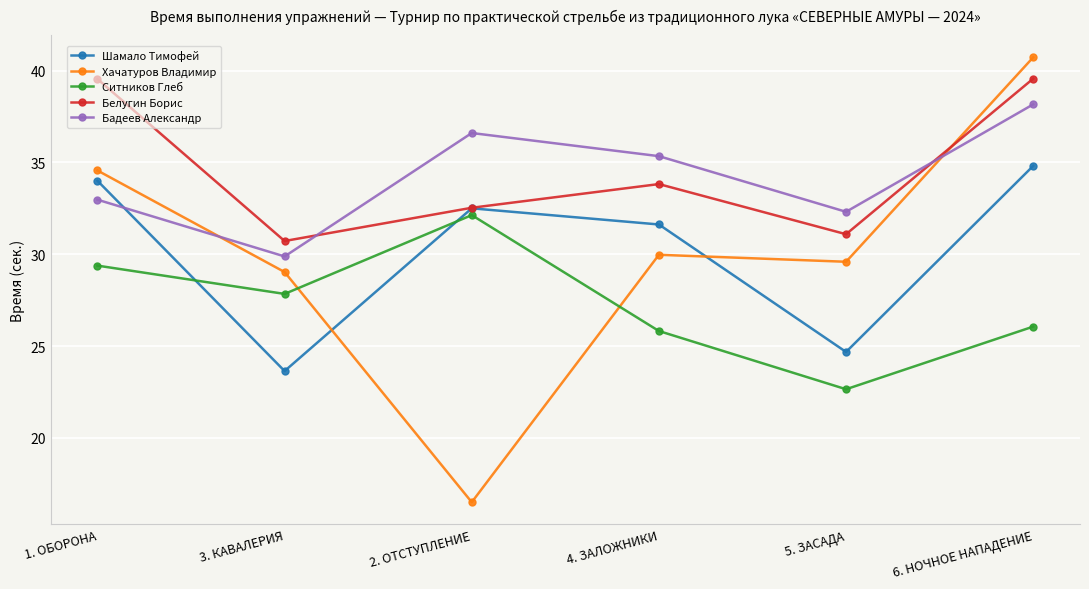

Where do Ситников Глеб and Хачатуров Владимир first cross each other?

3. КАВАЛЕРИЯ and 2. ОТСТУПЛЕНИЕ